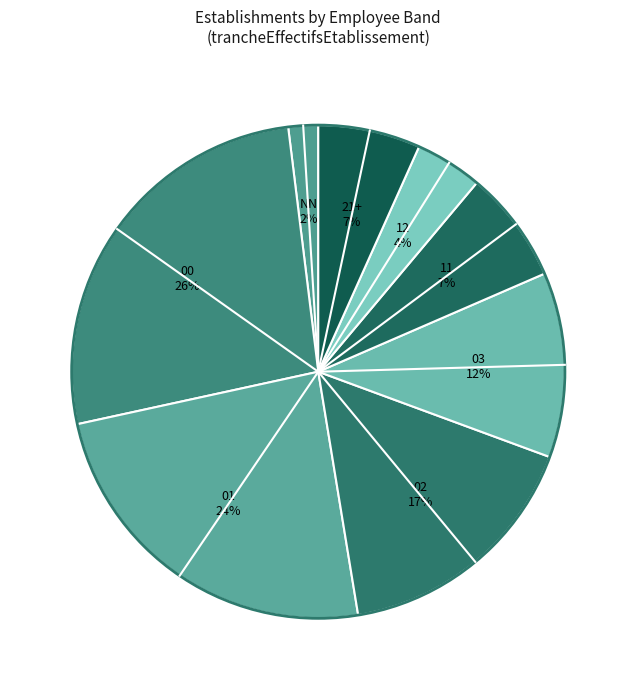

Count the number of slices in the pie.

8